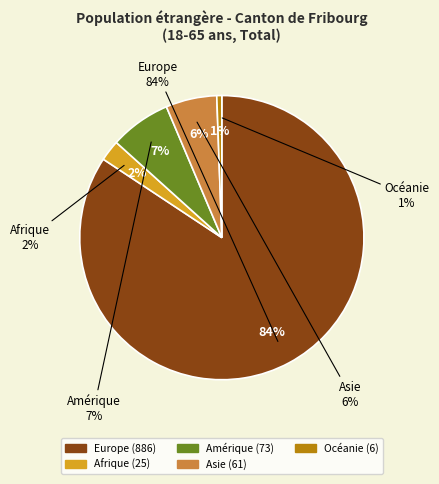

Is there a majority slice in this chart?

Yes